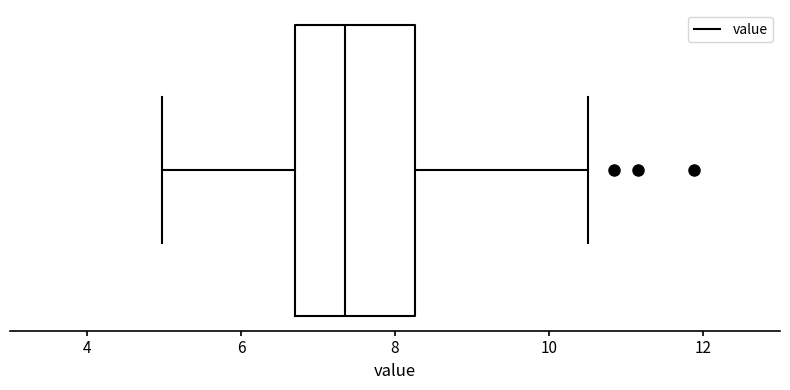

Where does the median line of the box sit on the x-axis? The values are not printed on the chart, so give them approximately, as read against the axis.

7.4